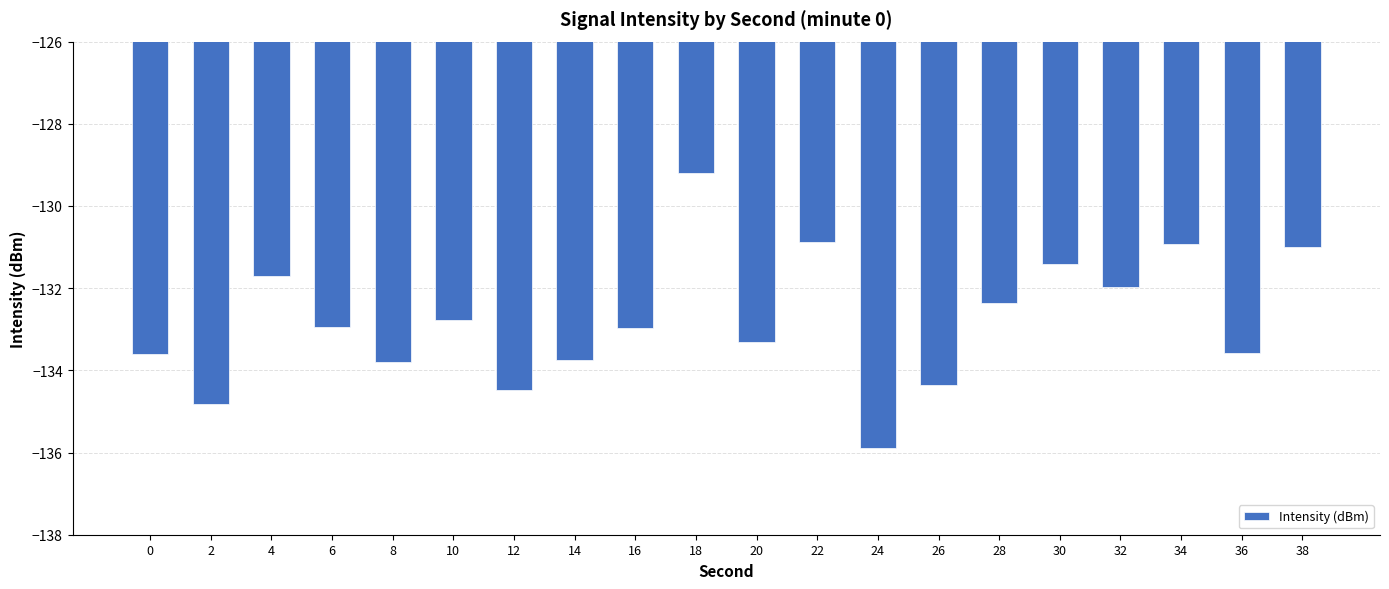

What is the minimum value shown in the chart?

-135.9